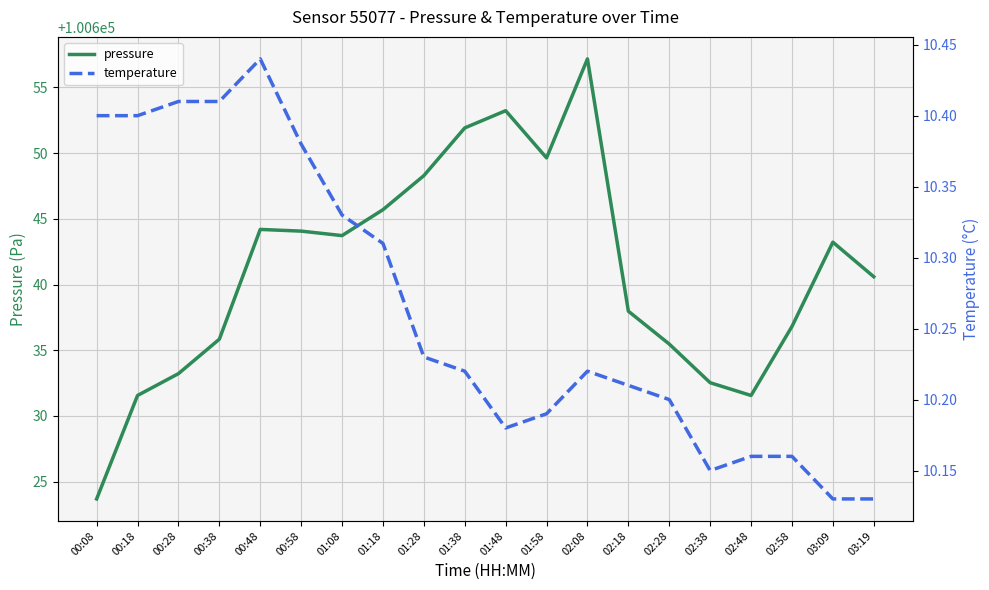

True or false: pressure and temperature cross at least once.

False